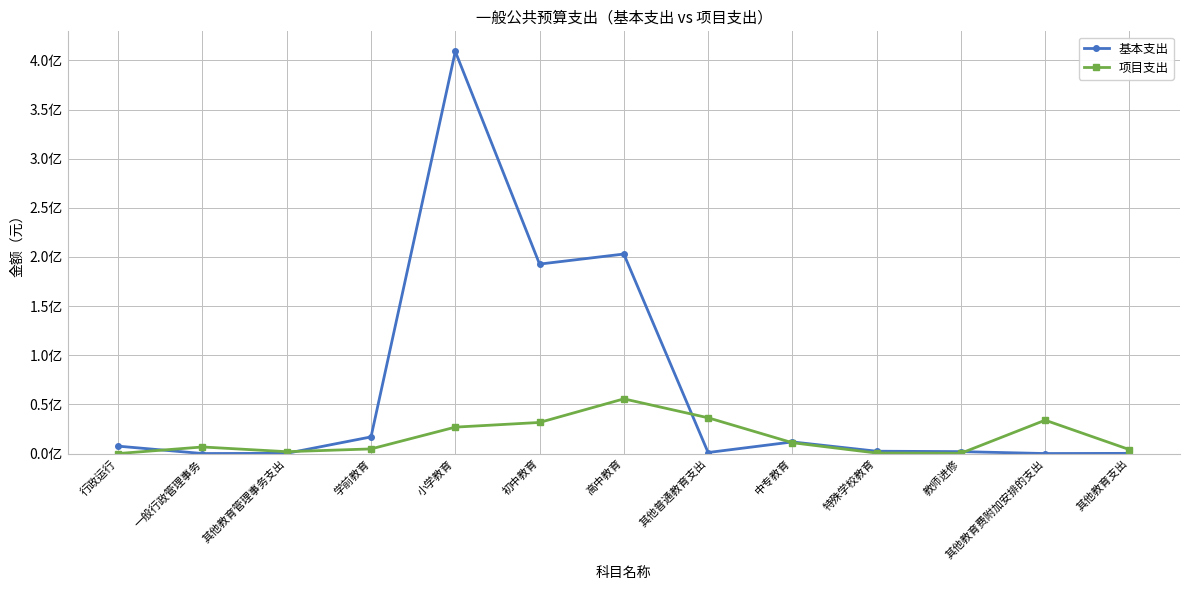

In 基本支出, how many points are lower than both neighbors (excluding endpoints)?

4